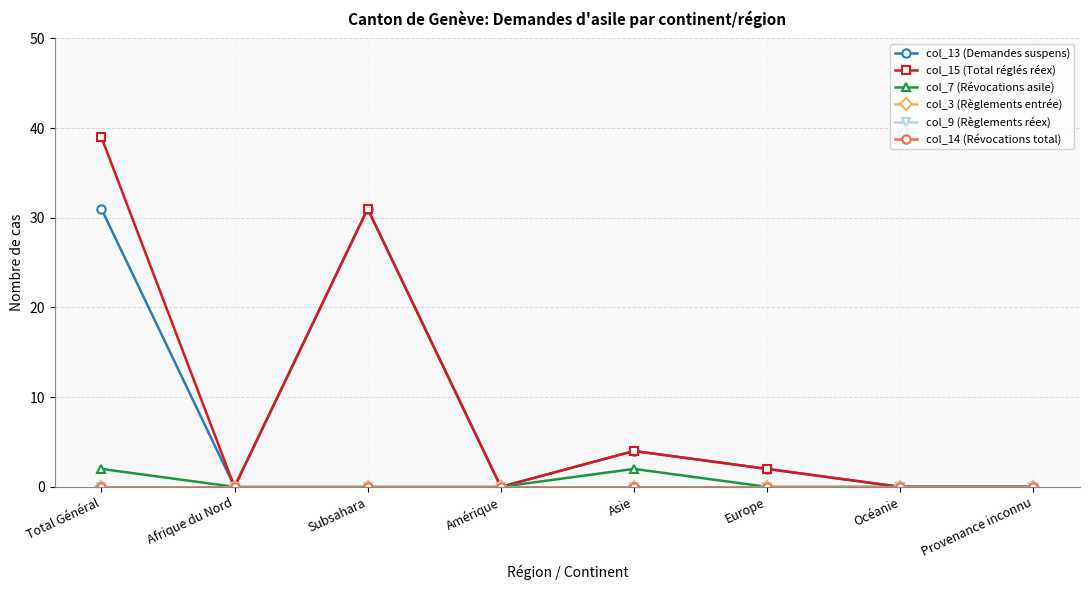

True or false: col_7 (Révocations asile) and col_3 (Règlements entrée) cross at least once.

False